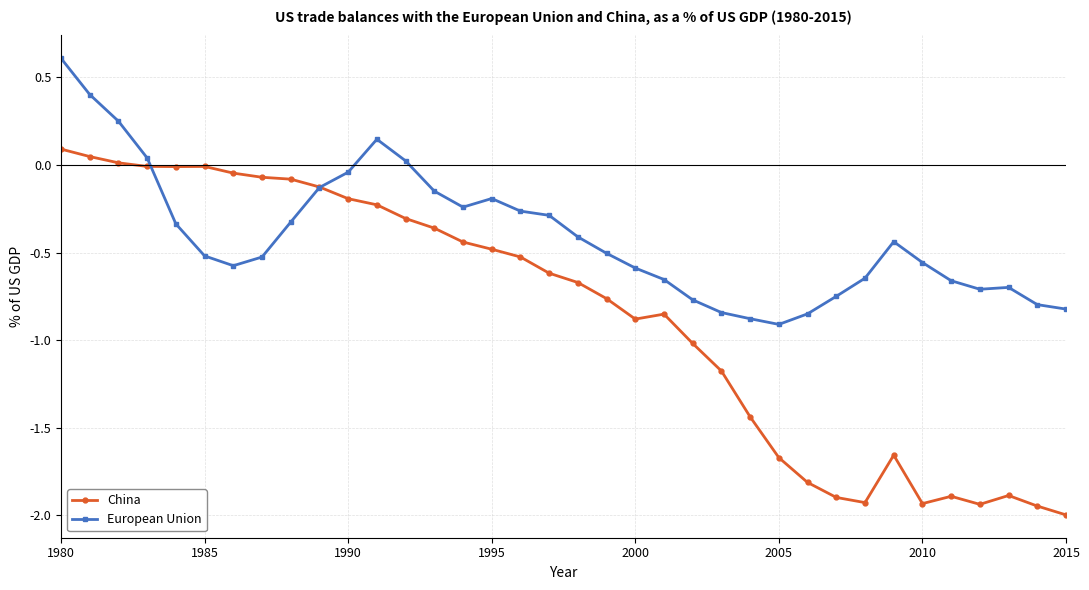

Does the chart display data point markers on the line(s)?

Yes